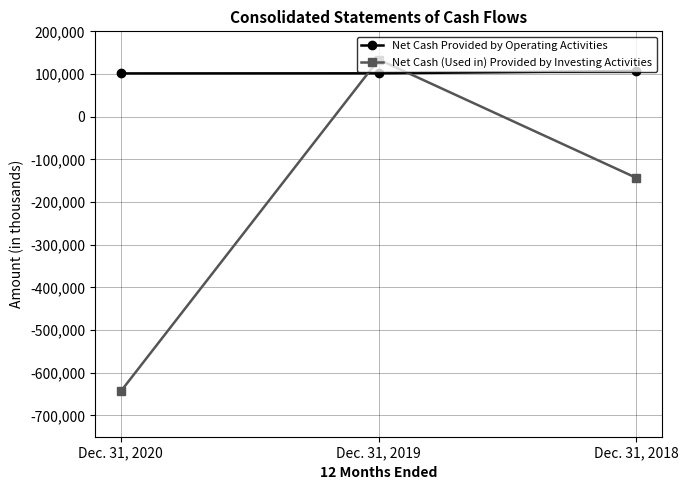

What are all the series names shown in the legend?

Net Cash Provided by Operating Activities, Net Cash (Used in) Provided by Investing Activities